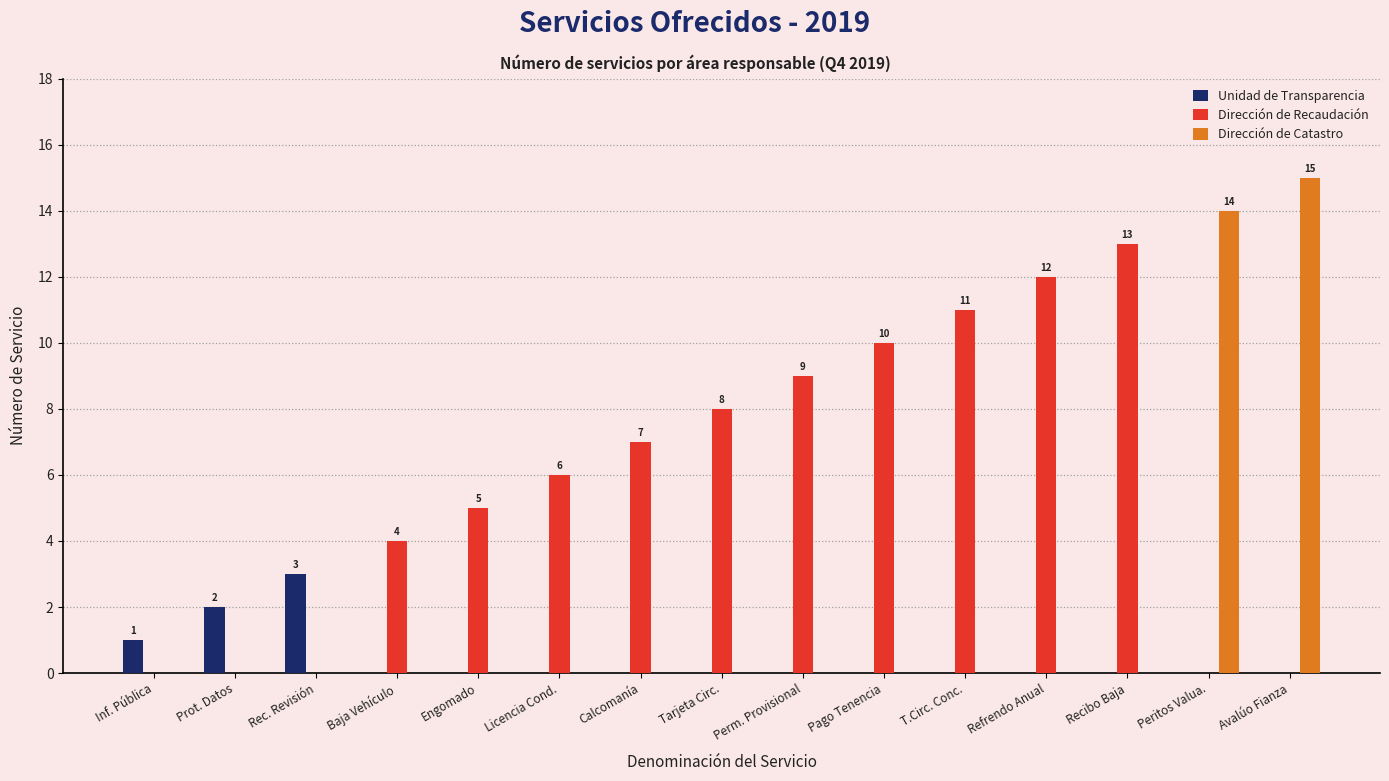

How many groups of bars are there?

15